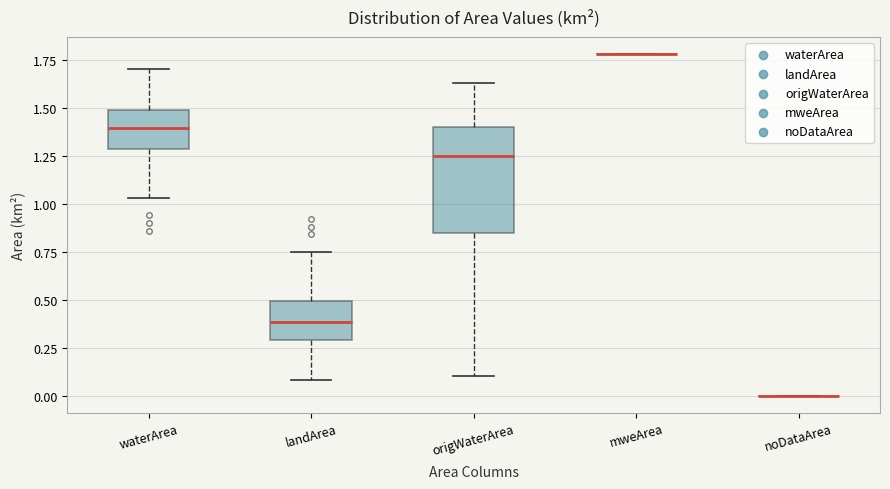

Reading left to right, read every box against the y-axis: the position of its median line, the range the box covers, and the ends of its whiskers. The values are not printed on the chart, so give them approximately, as read against the axis.

waterArea: median 1.40, box 1.30 to 1.50, whiskers 1.05 to 1.70
landArea: median 0.40, box 0.30 to 0.50, whiskers 0.10 to 0.75
origWaterArea: median 1.25, box 0.85 to 1.40, whiskers 0.10 to 1.65
mweArea: box collapsed to a line at 1.80, whiskers 1.80 to 1.80
noDataArea: box collapsed to a line at 0.00, whiskers 0.00 to 0.00